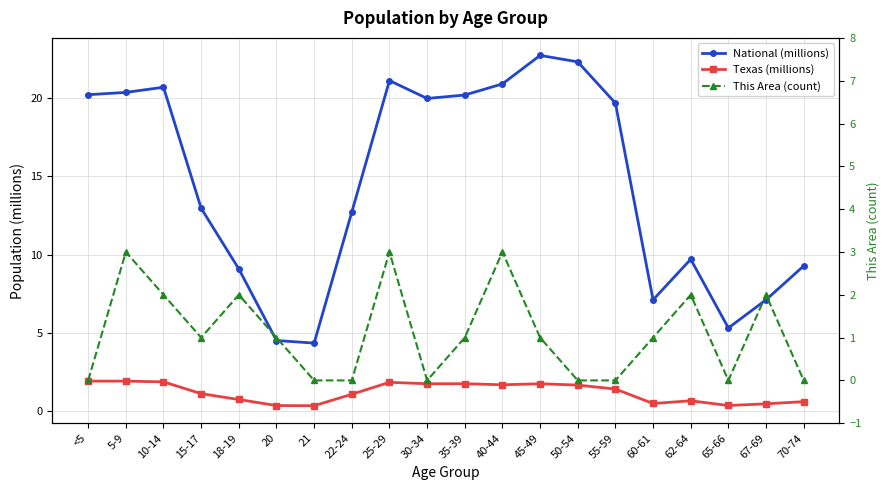

Between 50-54 and 65-66, which series saw the biggest shift?

National (millions)